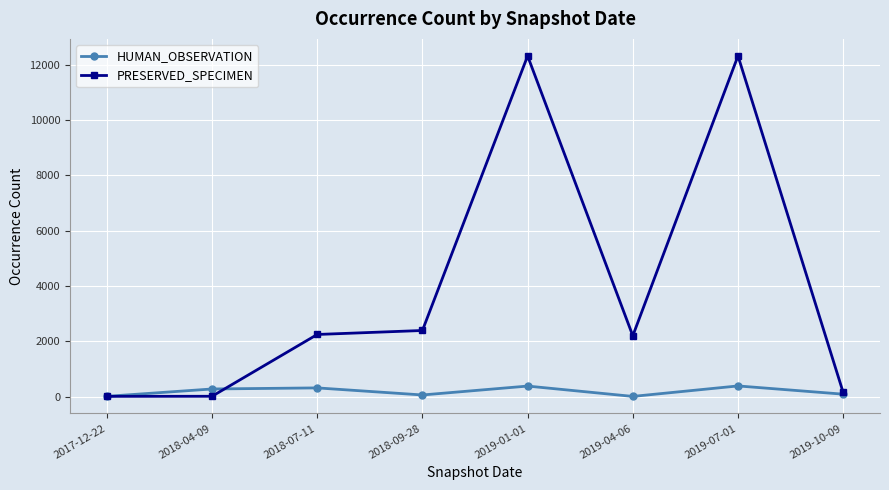

What is the label of the 2nd point from the left?

2018-04-09